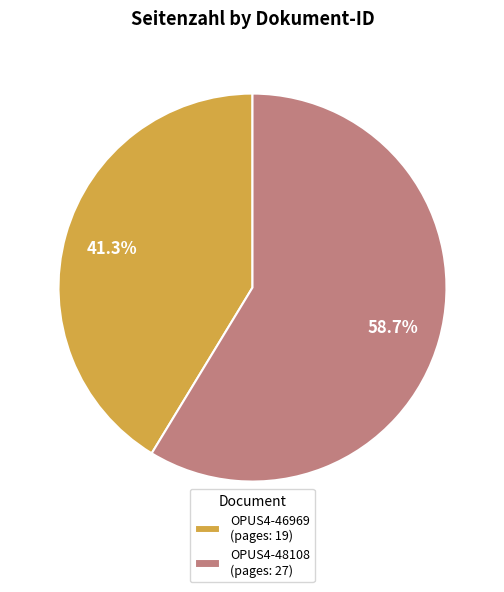

Which slice is the largest?

OPUS4-48108